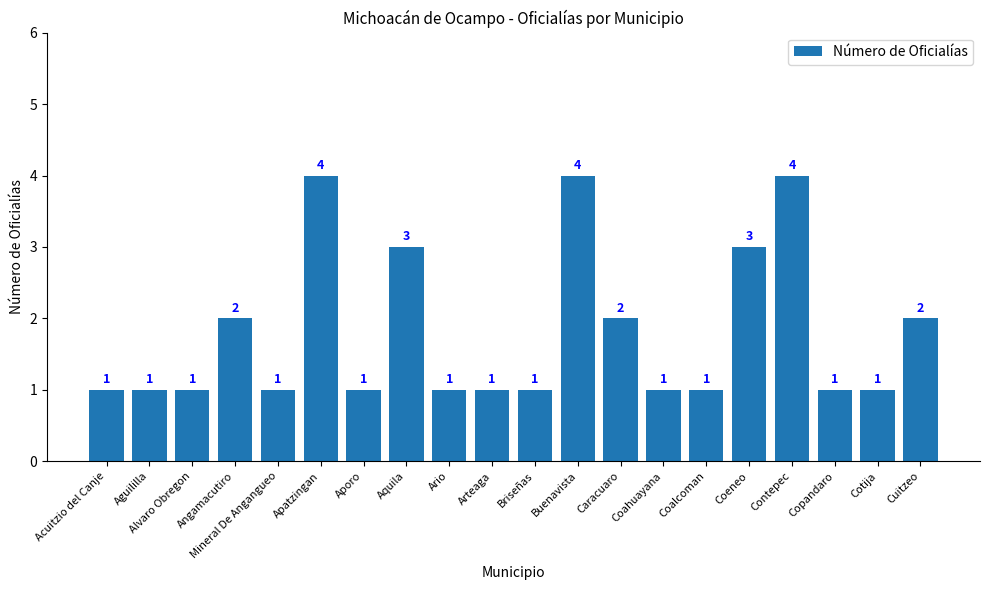

Is it true that the value at Arteaga is 1?

True